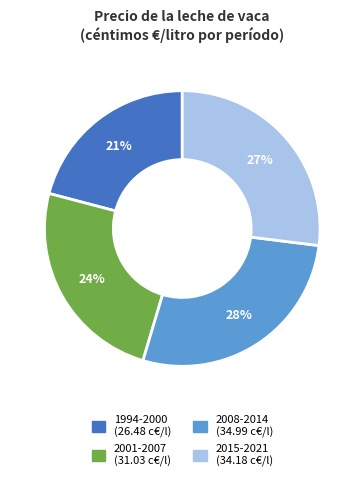

True or false: 2015-2021 accounts for 4% of the total.

False